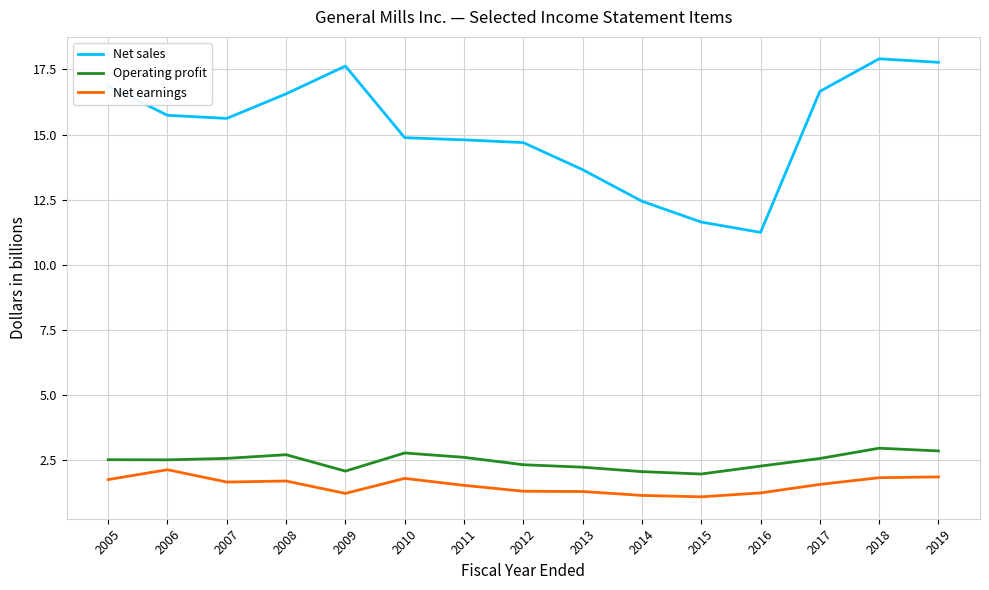

Which series has the largest total across all categories?

Net sales